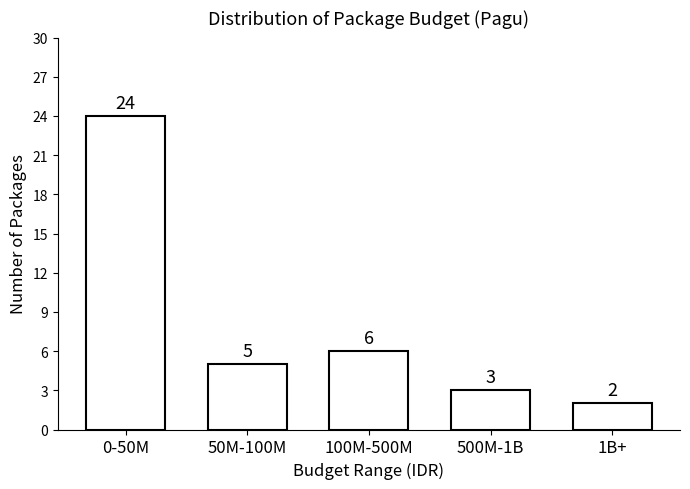

Reading left to right, extract all data points from this chart.

0-50M=24	50M-100M=5	100M-500M=6	500M-1B=3	1B+=2